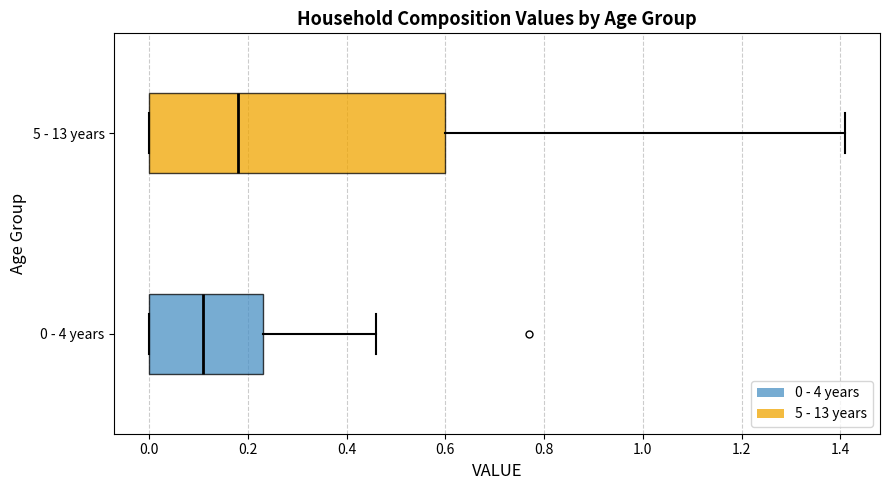

Reading bottom to top, read every box against the x-axis: the position of its median line, the range the box covers, and the ends of its whiskers. The values are not printed on the chart, so give them approximately, as read against the axis.

0 - 4 years: median 0.12, box 0.00 to 0.24, whiskers 0.00 to 0.46
5 - 13 years: median 0.18, box 0.00 to 0.60, whiskers 0.00 to 1.42